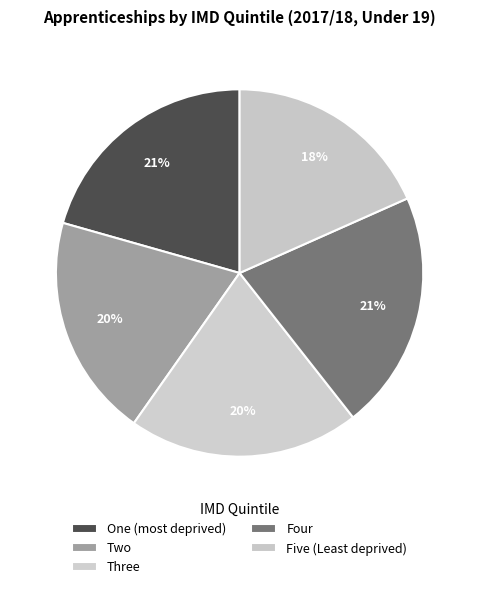

Does Four account for over 50% of the chart?

No